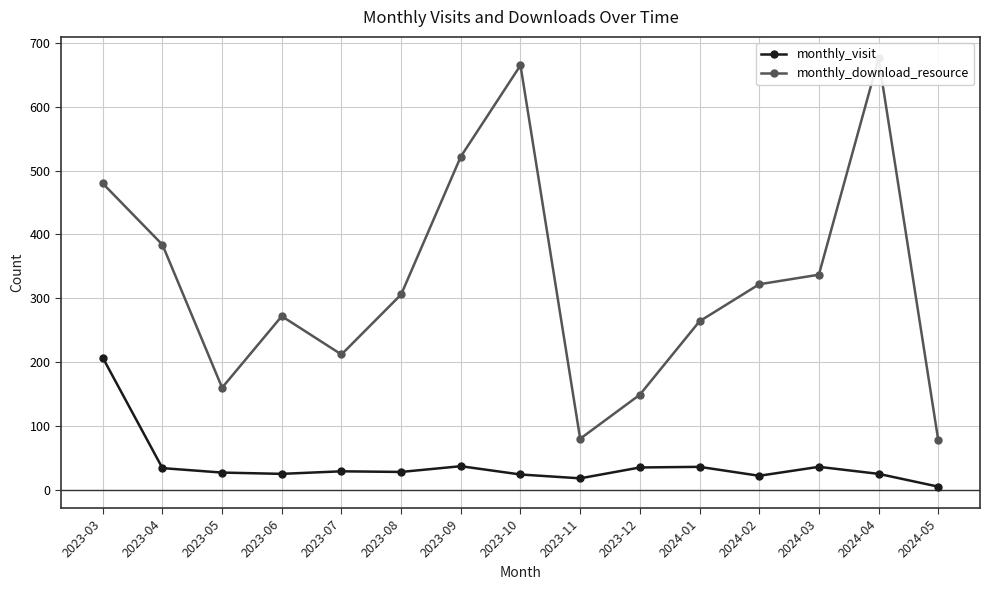

What is the difference between the highest and lowest values at 2023-06?

247